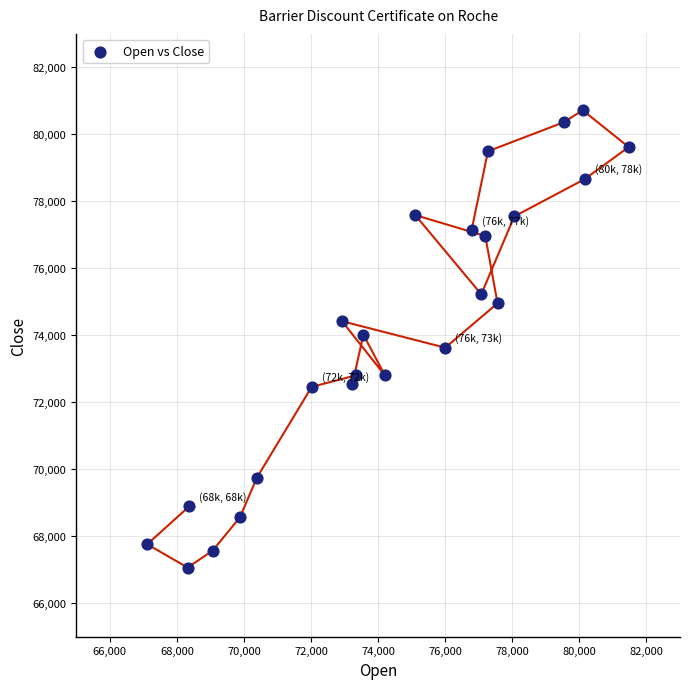

What is the range of Y values (max minus min)?

13655